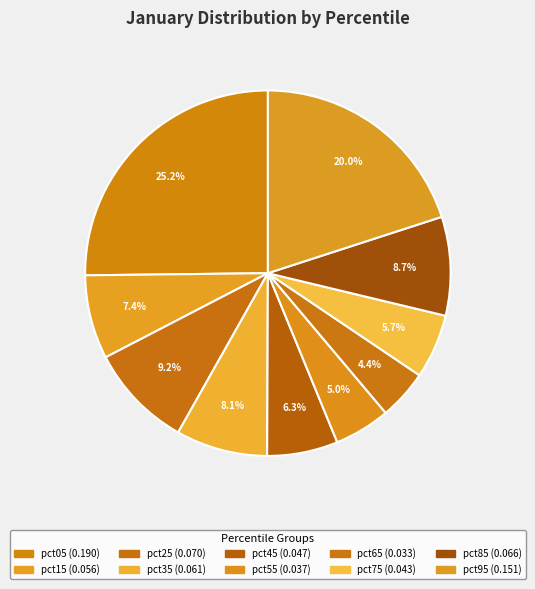

What percentage is the pct85 slice, to the nearest percent?

9%